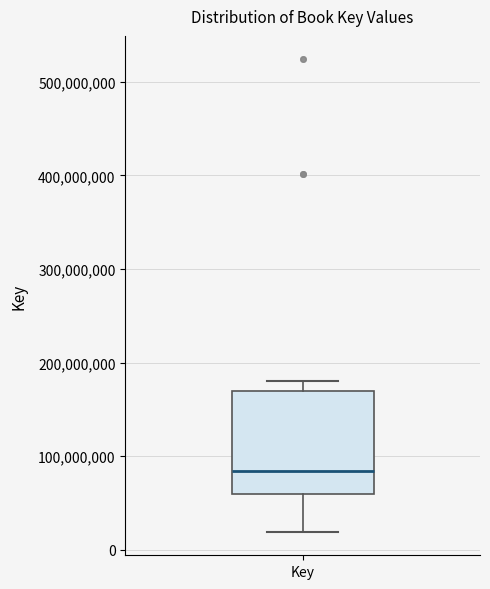

Where is the upper edge of the box for Key on the y-axis? The values are not printed on the chart, so give them approximately, as read against the axis.

170000000